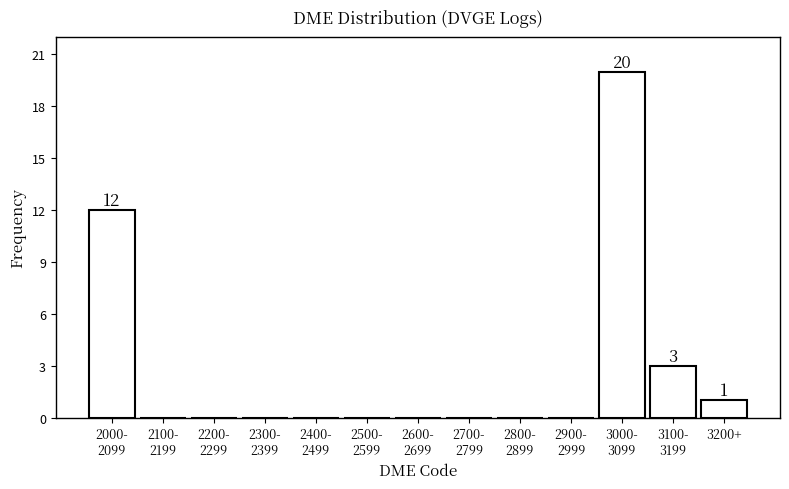

What is the sum of all values?

36